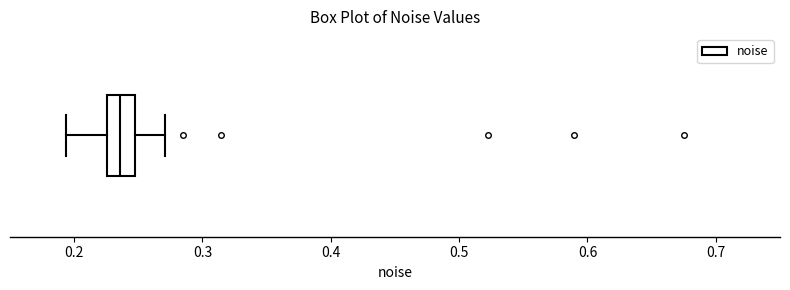

Read this box plot against the x-axis: the position of the median line, the range covered by the box, and the ends of both whiskers. The values are not printed on the chart, so give them approximately, as read against the axis.

median 0.24, box 0.23 to 0.25, whiskers 0.19 to 0.27